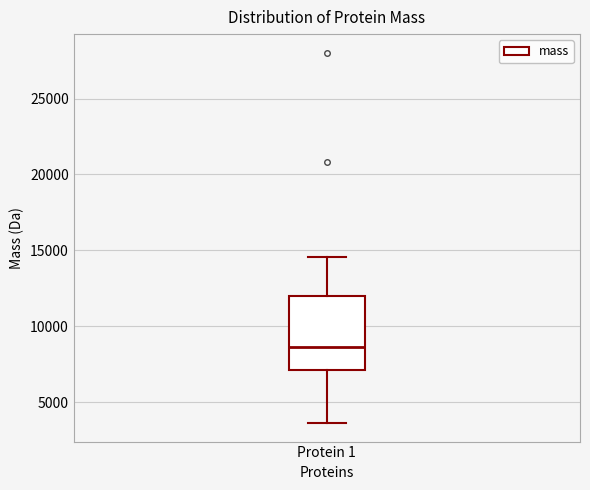

Where is the upper edge of the box for Protein 1 on the y-axis? The values are not printed on the chart, so give them approximately, as read against the axis.

12000